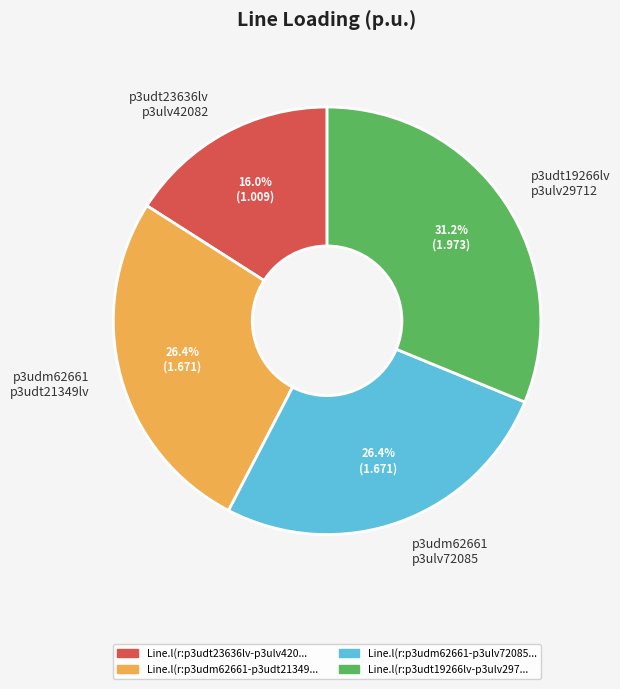

Is the sum of p3udt19266lv p3ulv29712 and p3udt23636lv p3ulv42082 greater than half?

No